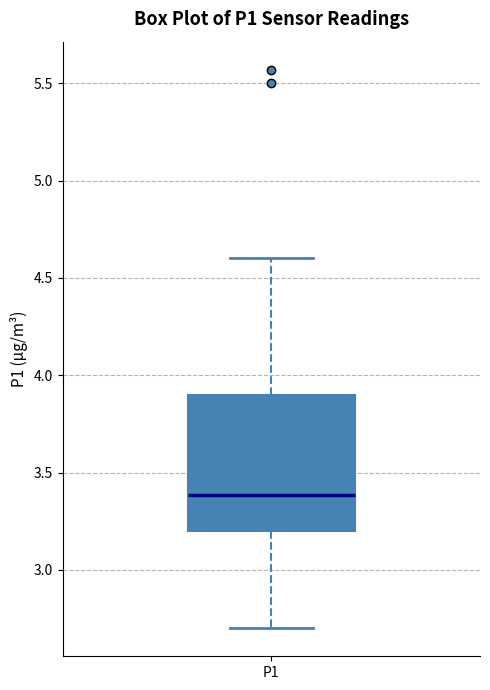

Transcribe this box plot: give where the median line is, the range the box spans, and where the two whiskers end, as read against the y-axis. The values are not printed on the chart, so give them approximately, as read against the axis.

median 3.4, box 3.2 to 3.9, whiskers 2.7 to 4.6